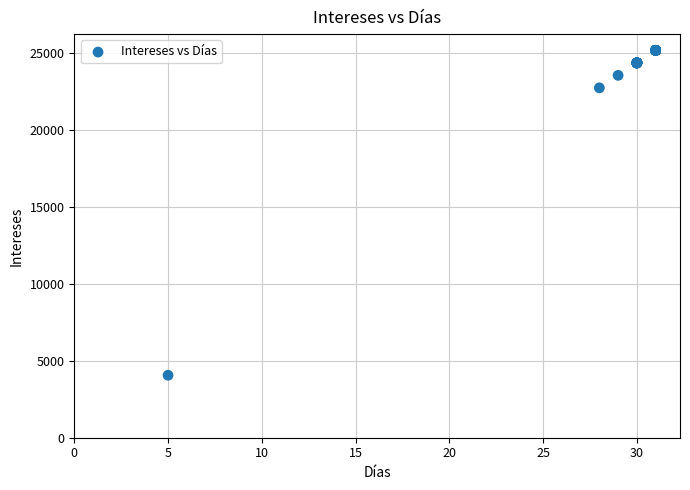

What Y value in the scatter plot is closest to 14614?

22733.4